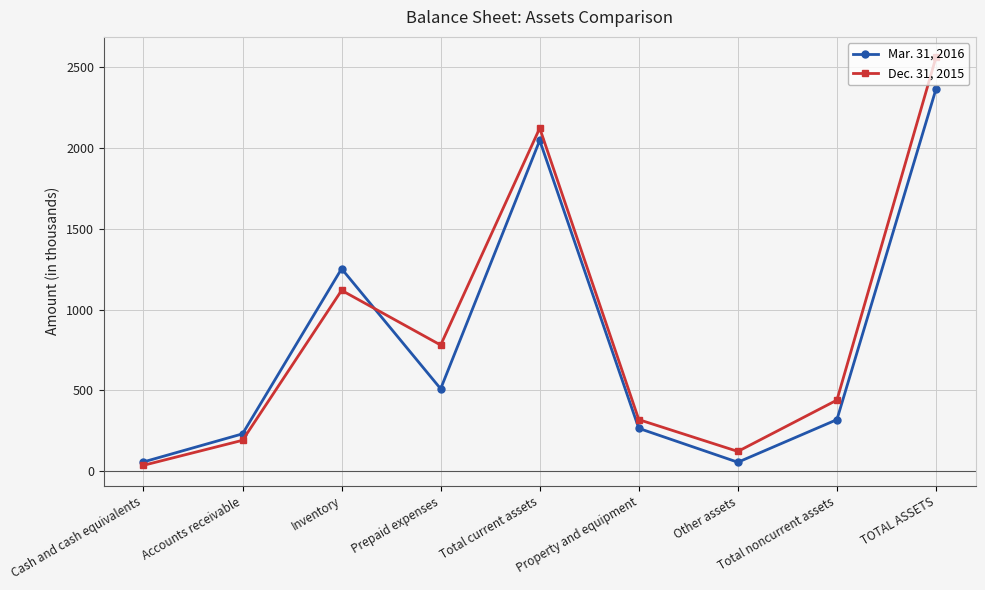

What is the difference between the second highest and minimum values in the Mar. 31, 2016 series?

1994